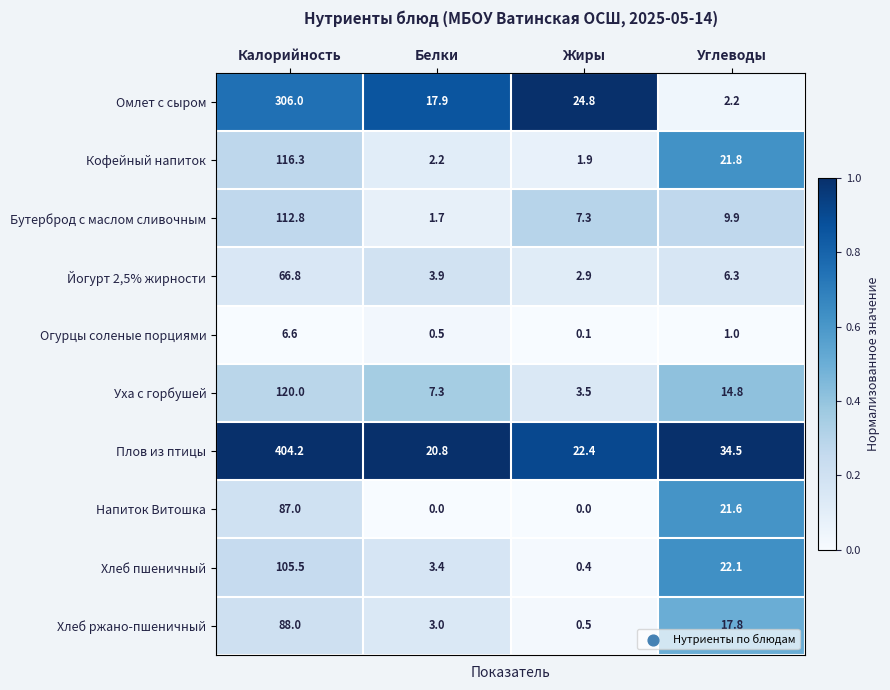

Between Калорийность and Белки, which series saw the biggest shift?

Плов из птицы